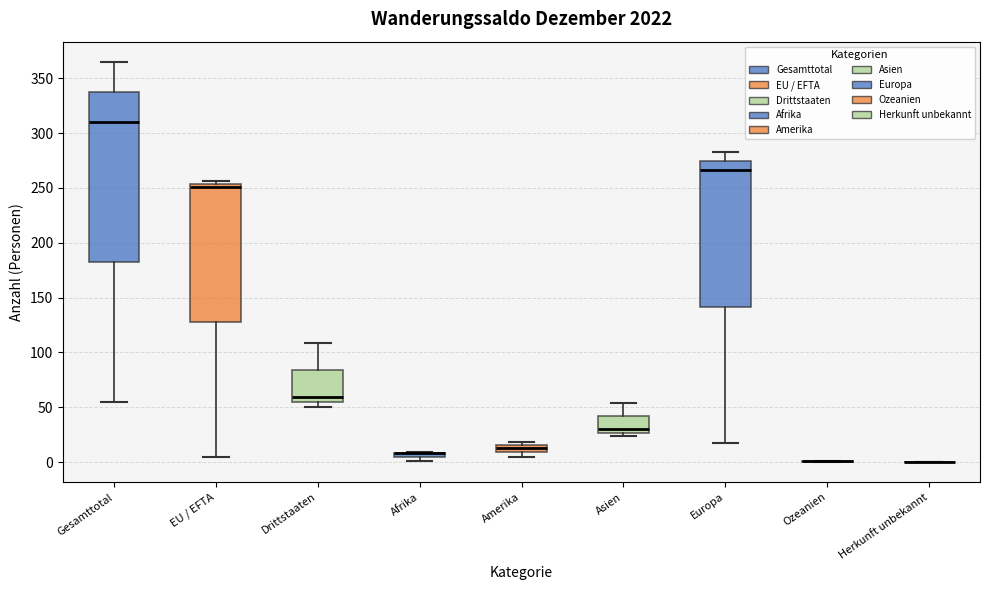

Which box is the tallest, from its lower edge to its upper edge?

Gesamttotal